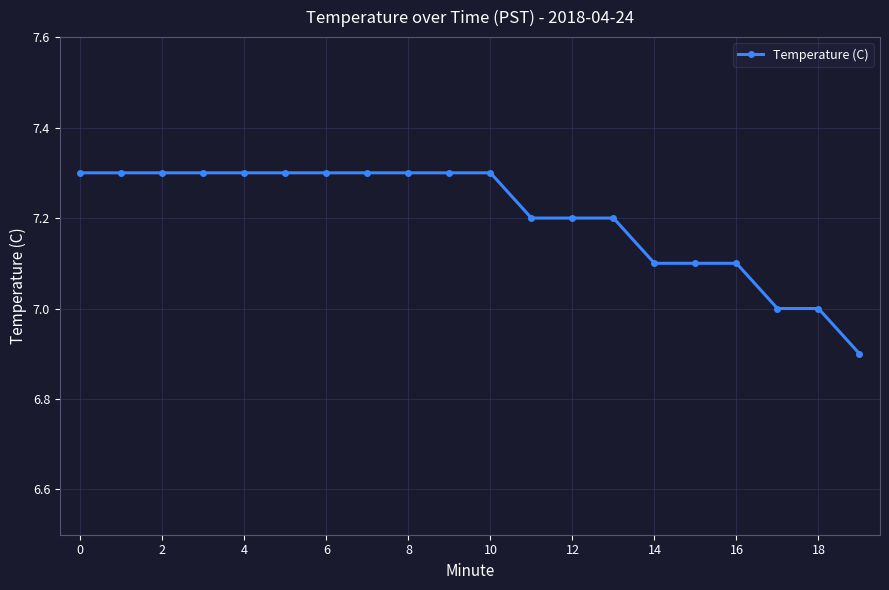

How many lines are shown in the chart?

1